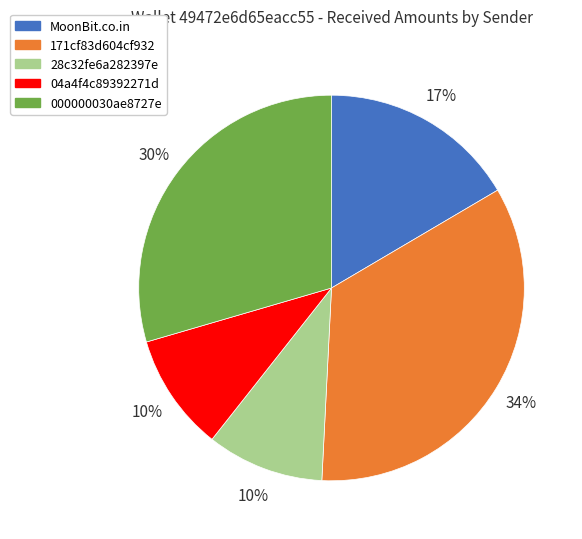

Between 000000030ae8727e and 04a4f4c89392271d, which is larger?

000000030ae8727e